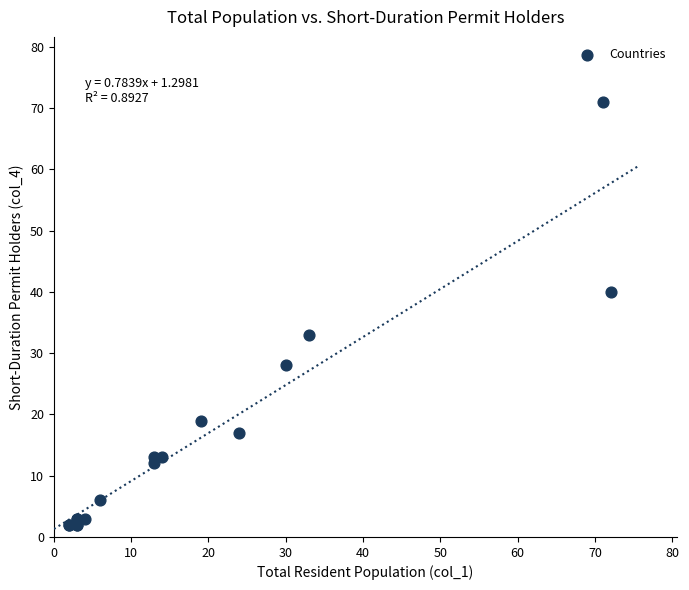

What Y value in the scatter plot is closest to 36?

33